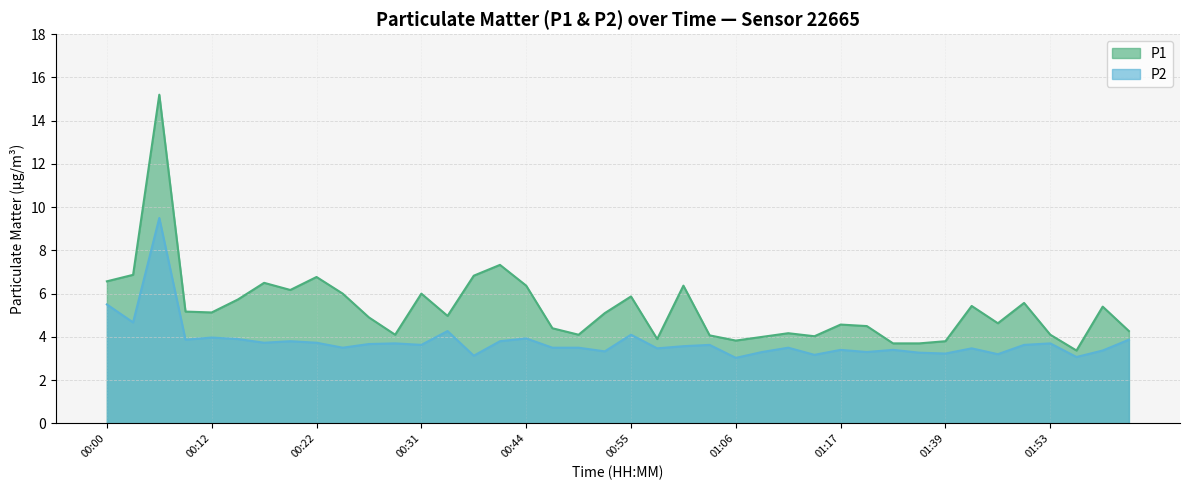

Which series changed the most between 01:14 and 01:31?

P1